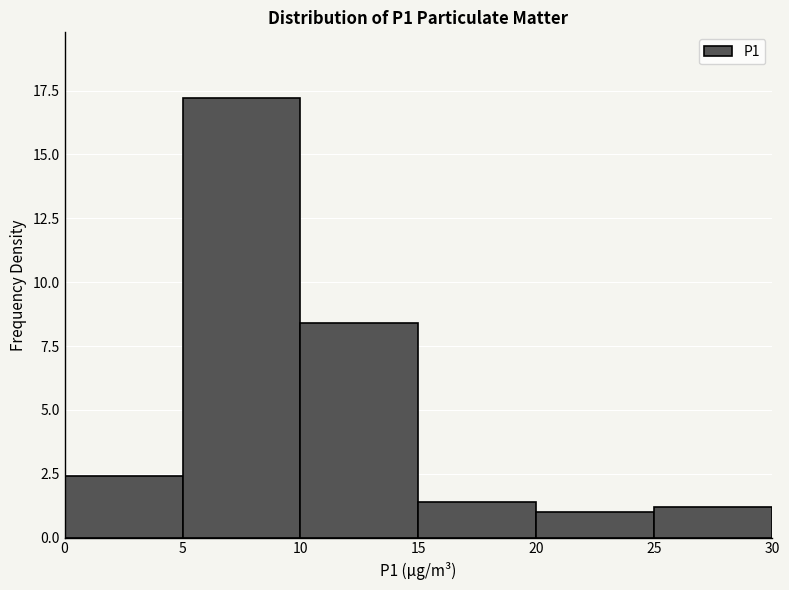

Over which range of the x-axis is the bar tallest?

5 to 10